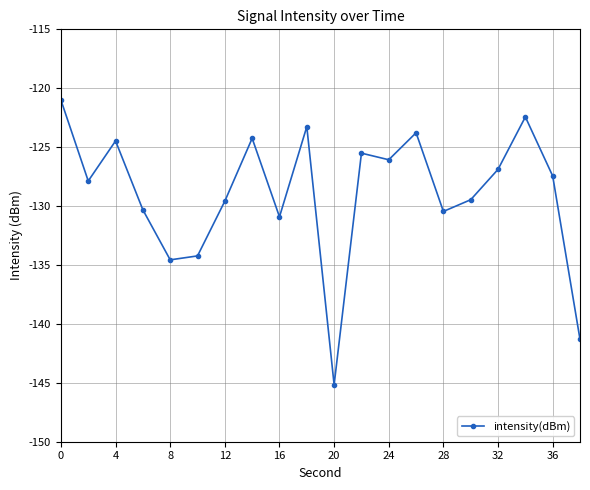

How many lines are shown in the chart?

1